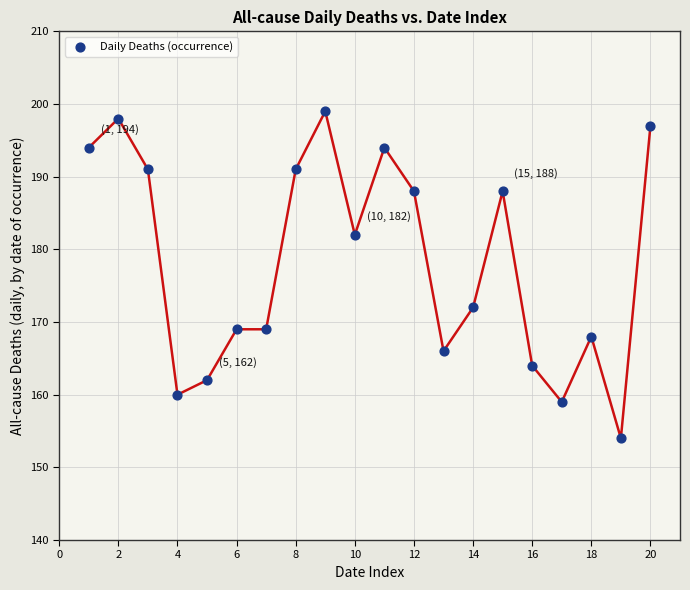

What Y value in the scatter plot is closest to 176?

172